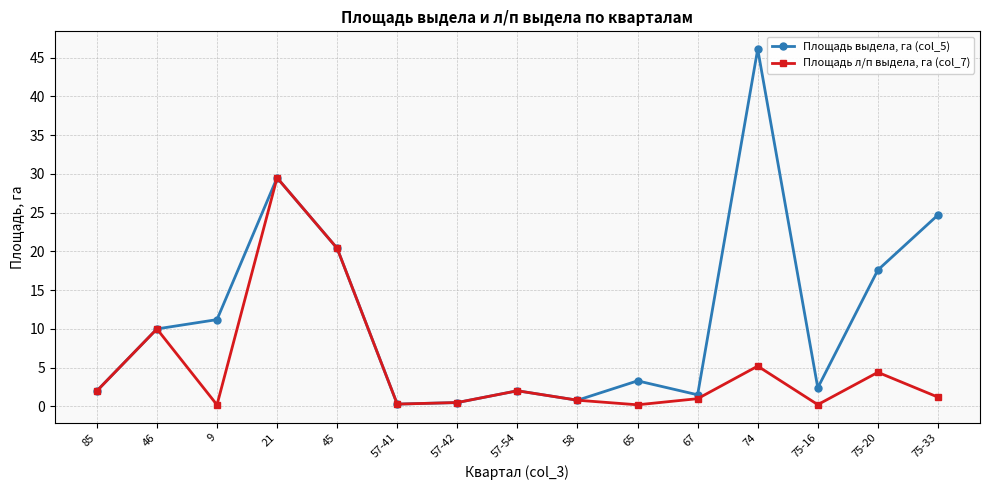

How many interior local valleys does the Площадь выдела, га (col_5) series have?

4